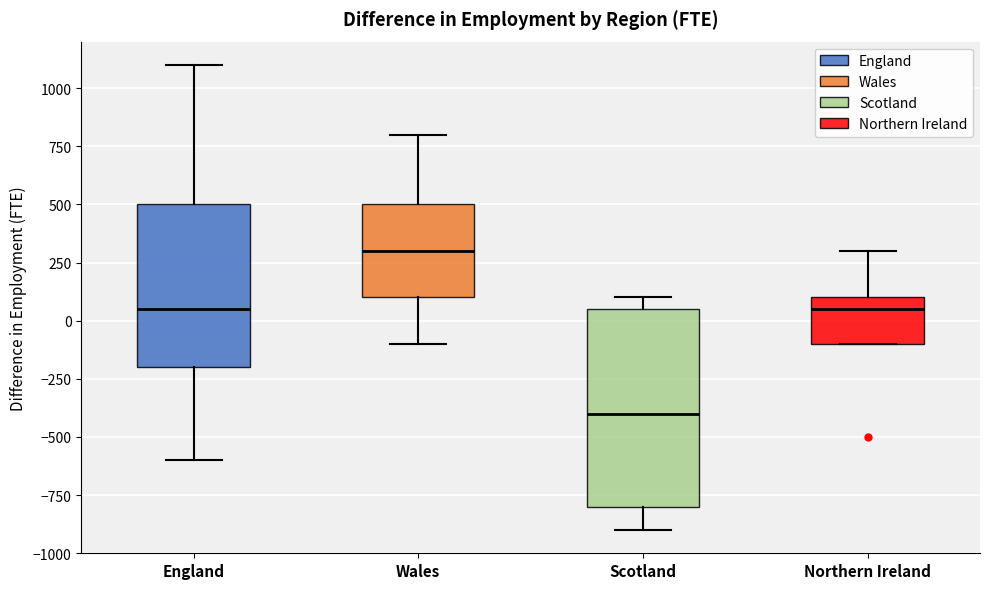

Which box has the highest median line?

Wales